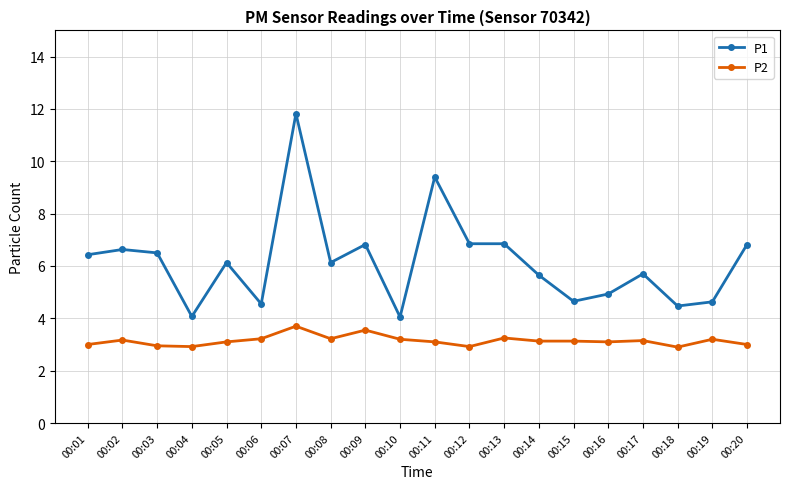

True or false: P1 and P2 cross at least once.

False